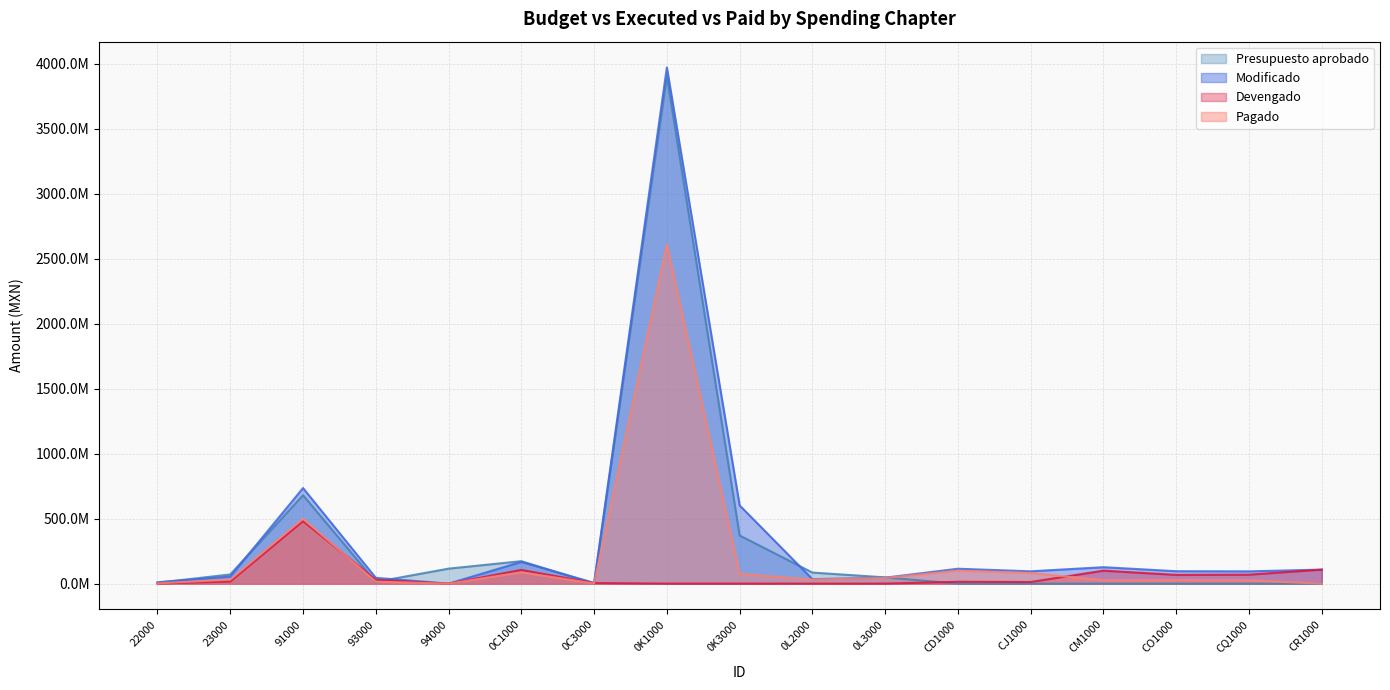

True or false: Presupuesto aprobado has more than 1 points higher than both neighbors.

True